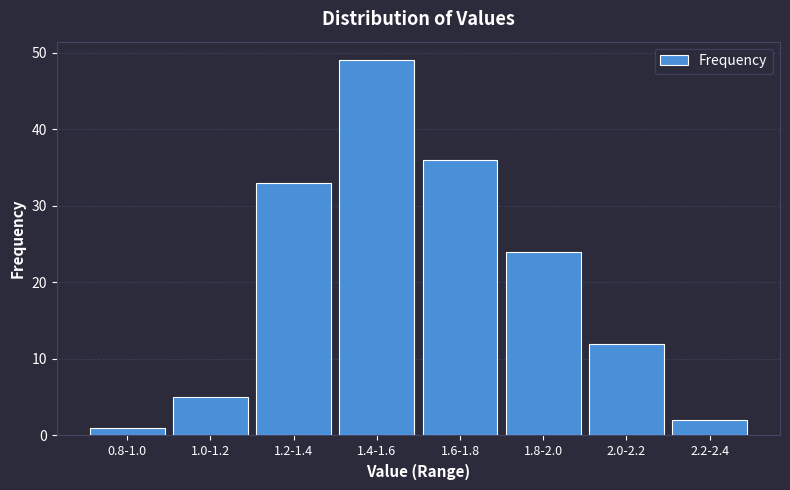

Reading left to right, extract all data points from this chart.

1	5	33	49	36	24	12	2